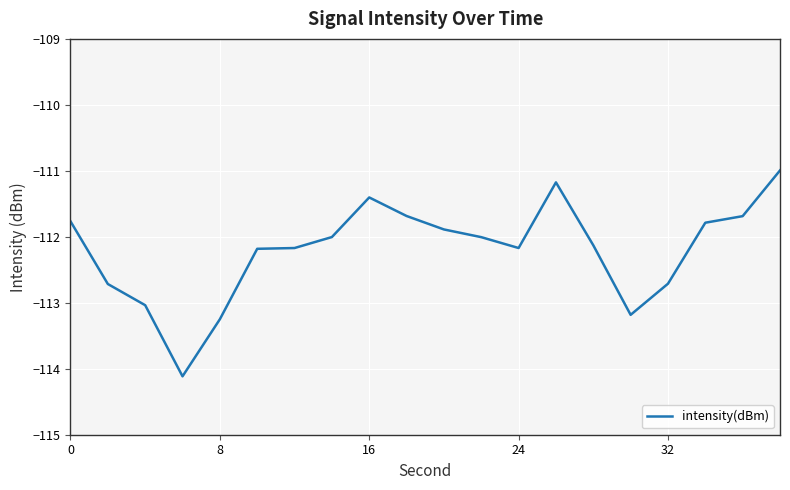

What is the greatest value displayed?

-111.0